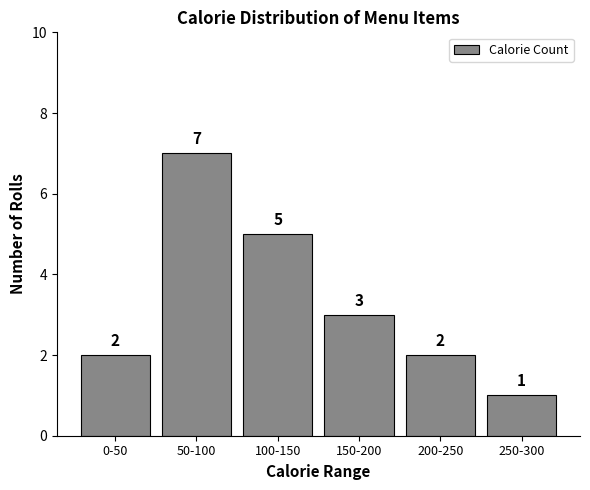

Reading left to right, transcribe all the data shown in this chart.

0-50=2	50-100=7	100-150=5	150-200=3	200-250=2	250-300=1